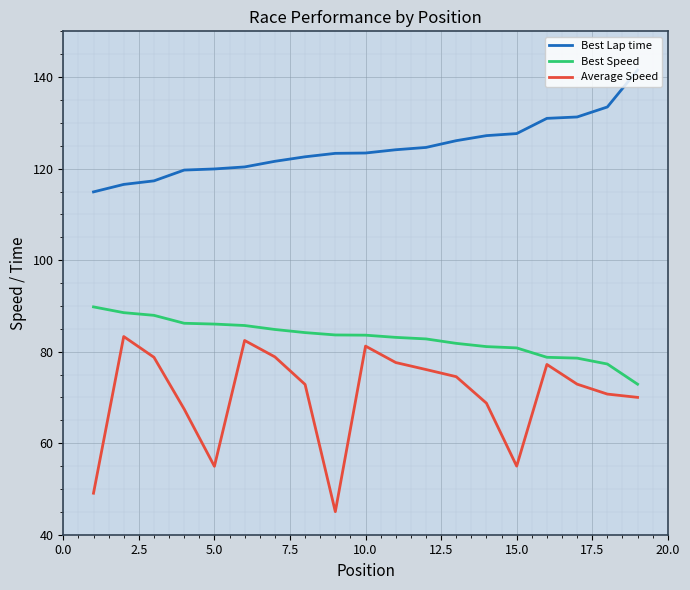

List the series in order of their overall mean, highest first.

Best Lap time, Best Speed, Average Speed